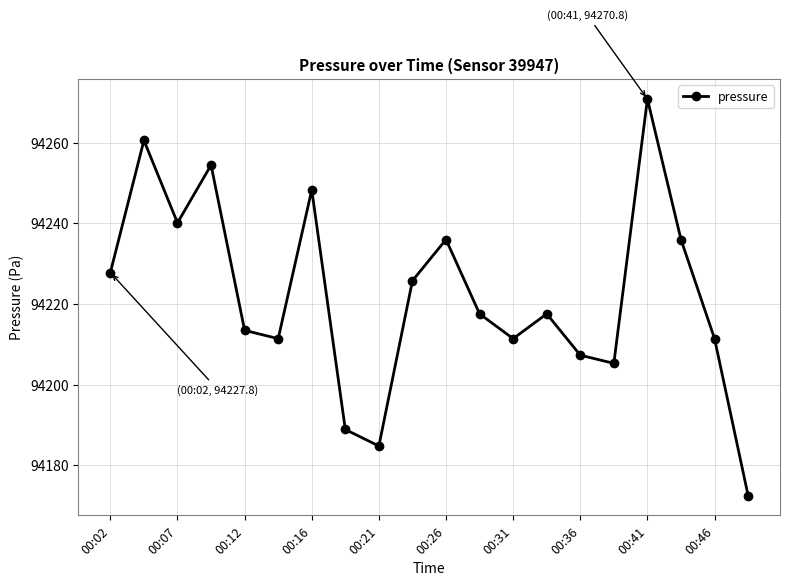

What is the smallest value displayed?

94172.5